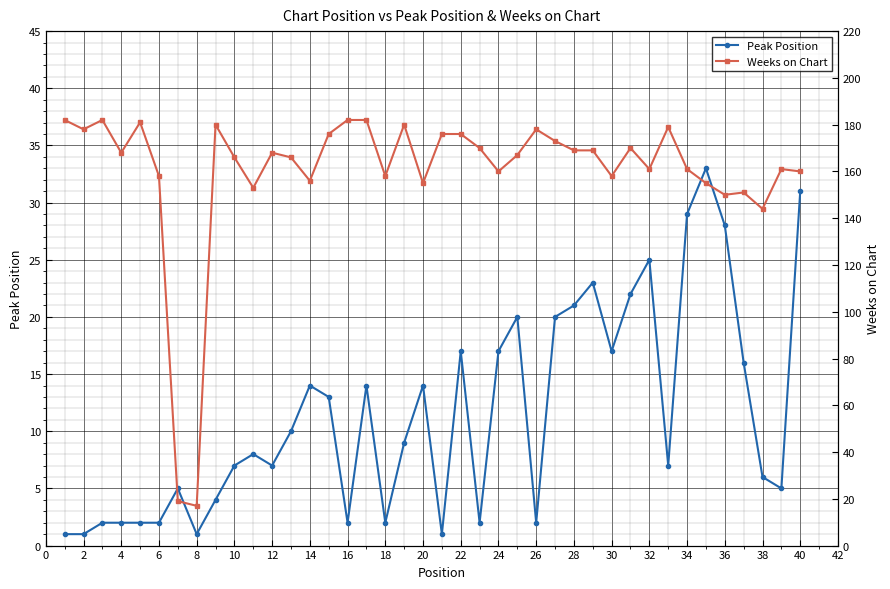

What is the maximum value for Peak Position?

33